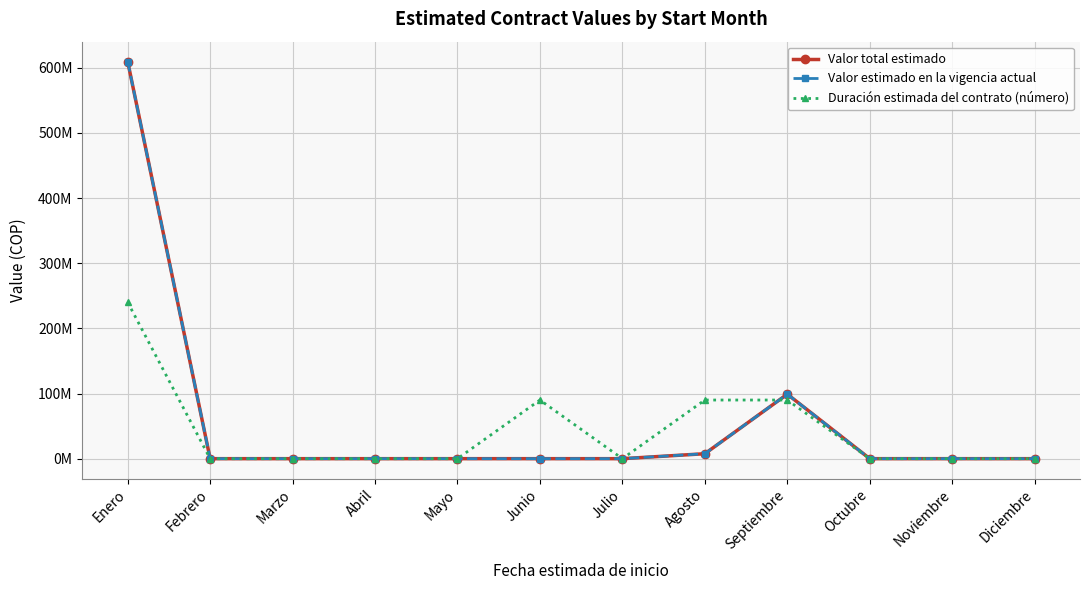

Between Enero and Agosto, which is larger?

Enero